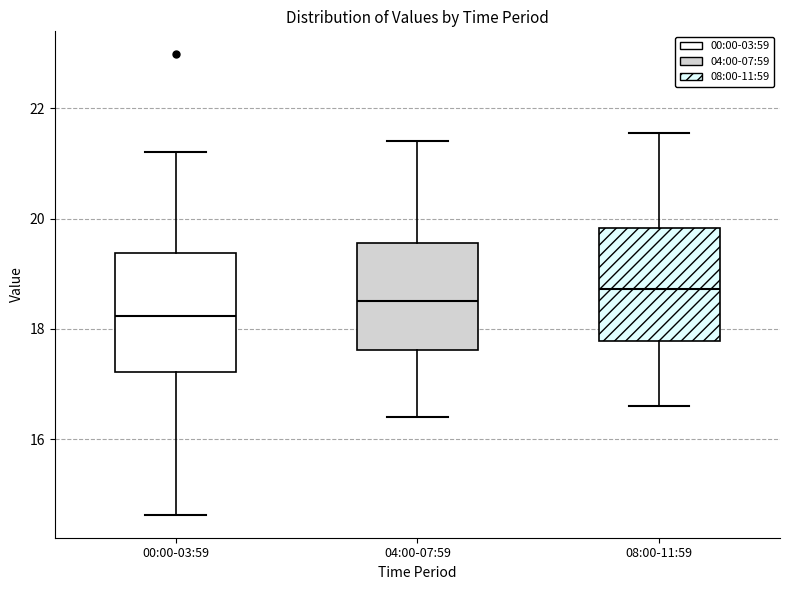

Which box's median line is the lowest?

00:00-03:59